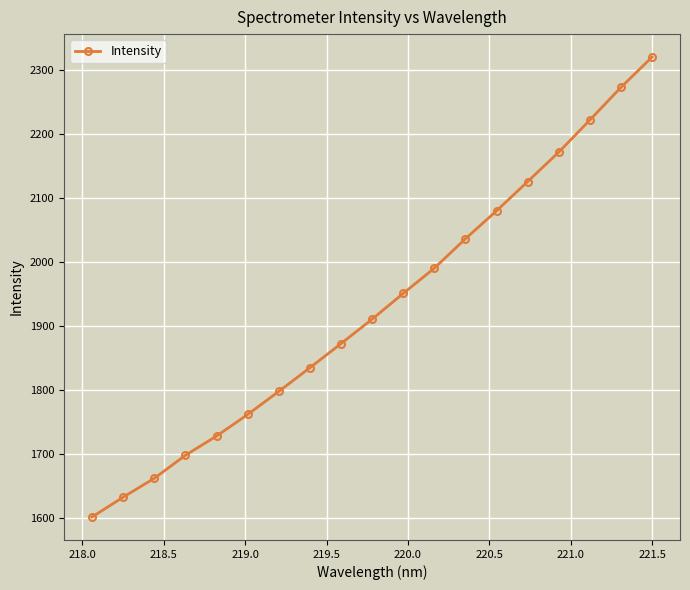

Count the number of values greater than 1910.

10